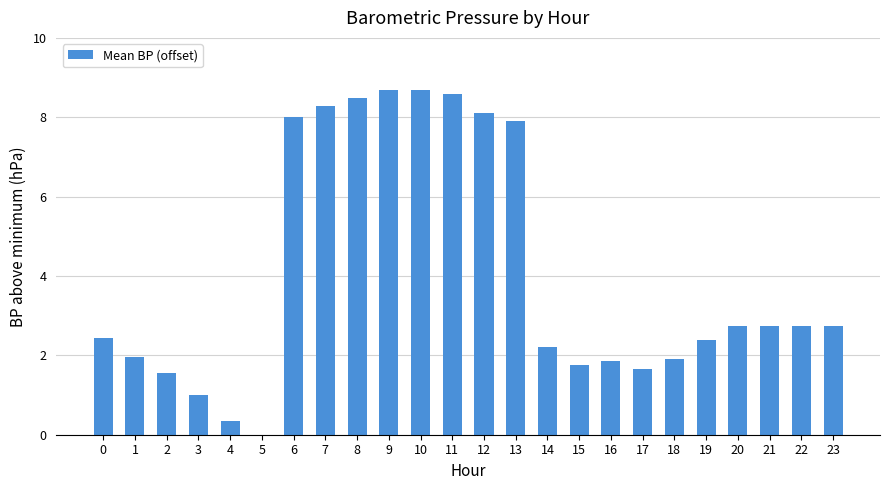

The chart shows a value of 5.5 at 5. True or false?

False